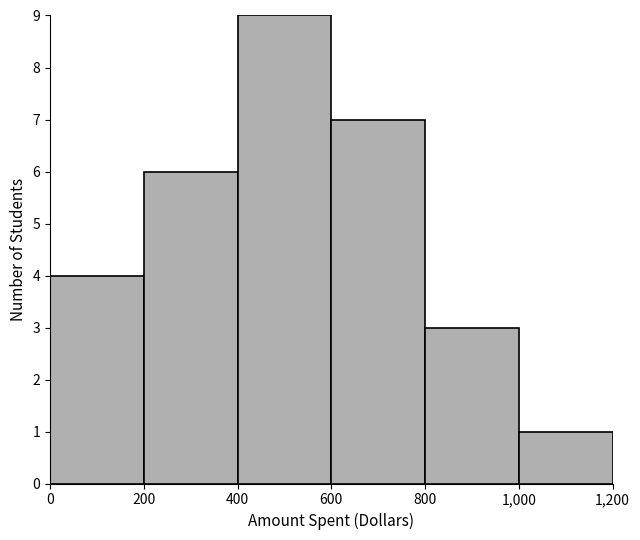

How tall is the bar that spans 200 to 400 on the x-axis? The values are not printed on the chart, so give them approximately, as read against the axis.

6